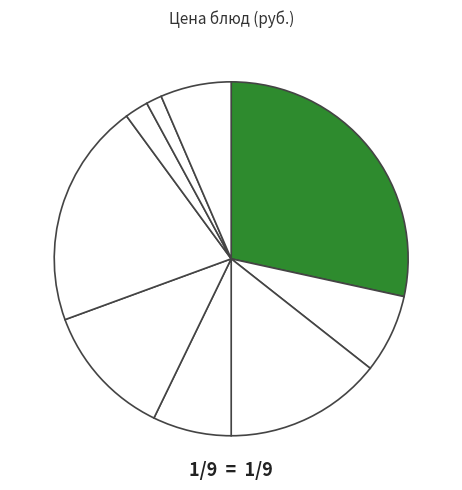

Which category has the biggest portion of the pie?

Блины с соусом